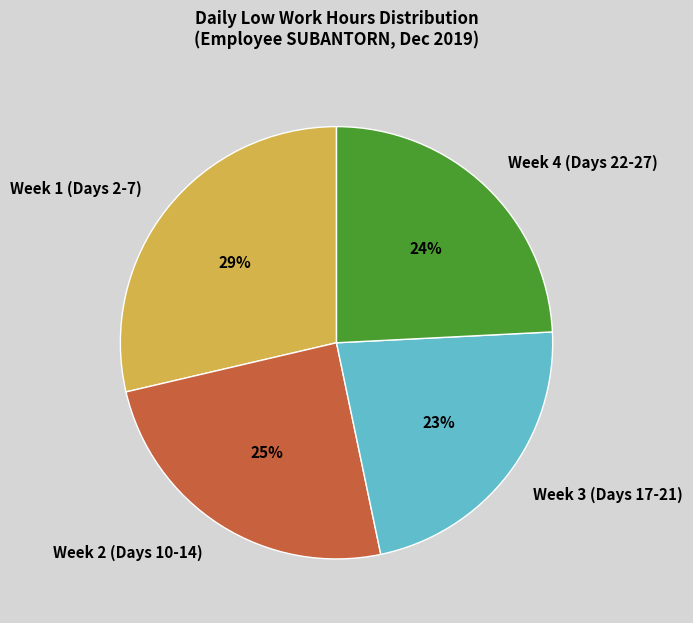

To the nearest percent, what is the difference between the largest and smallest slice percentages?

6%